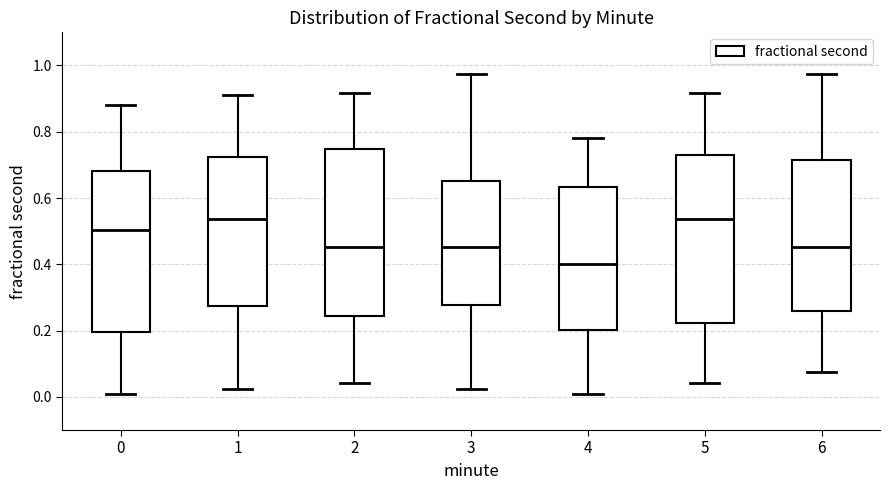

Reading left to right, transcribe this box plot: for each box, give where its median line is, the range the box spans, and where its two whiskers end, as read against the y-axis. The values are not printed on the chart, so give them approximately, as read against the axis.

0: median 0.50, box 0.20 to 0.68, whiskers 0.00 to 0.88
1: median 0.54, box 0.28 to 0.72, whiskers 0.02 to 0.92
2: median 0.46, box 0.24 to 0.74, whiskers 0.04 to 0.92
3: median 0.46, box 0.28 to 0.66, whiskers 0.02 to 0.98
4: median 0.40, box 0.20 to 0.64, whiskers 0.00 to 0.78
5: median 0.54, box 0.22 to 0.72, whiskers 0.04 to 0.92
6: median 0.46, box 0.26 to 0.72, whiskers 0.08 to 0.98